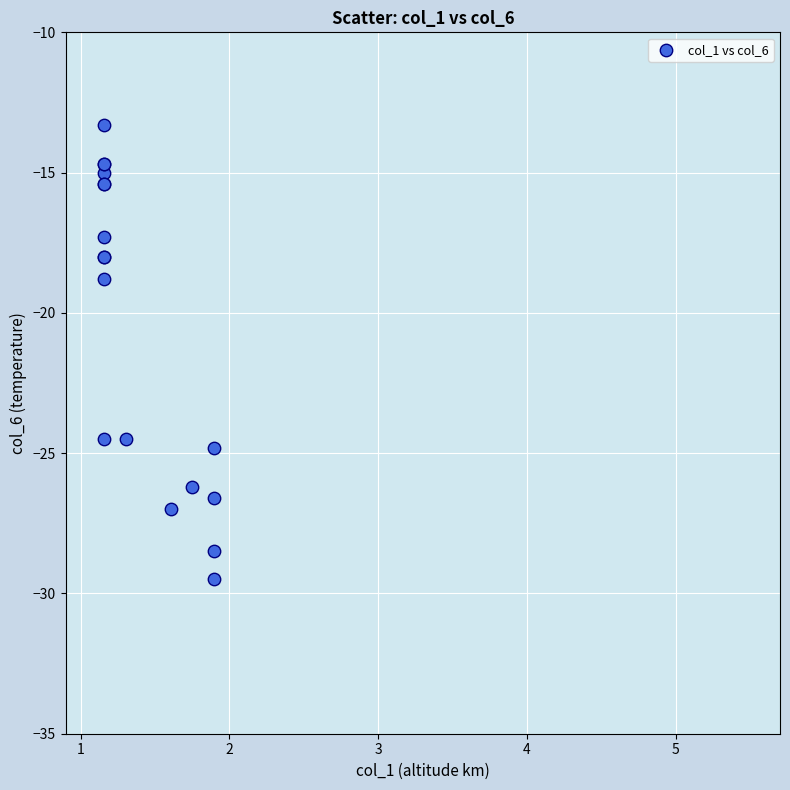

What Y value in the scatter plot is closest to -21?

-18.8